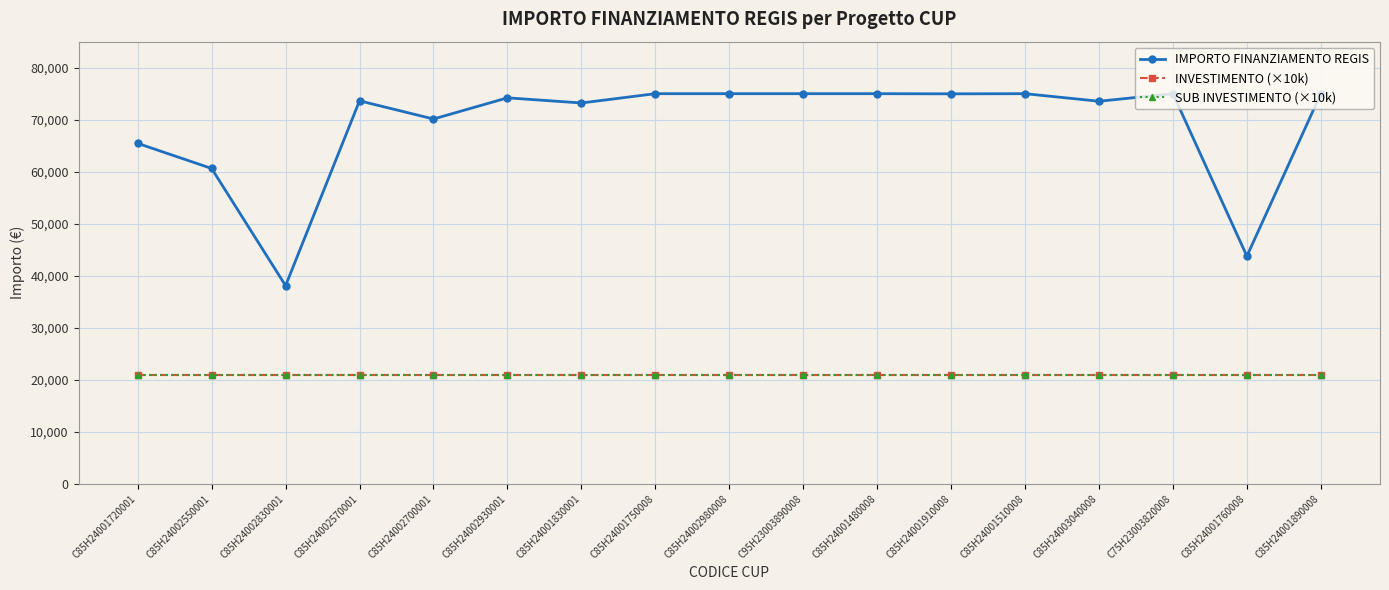

Between C85H24003040008 and C85H24001890008, which is larger?

C85H24001890008